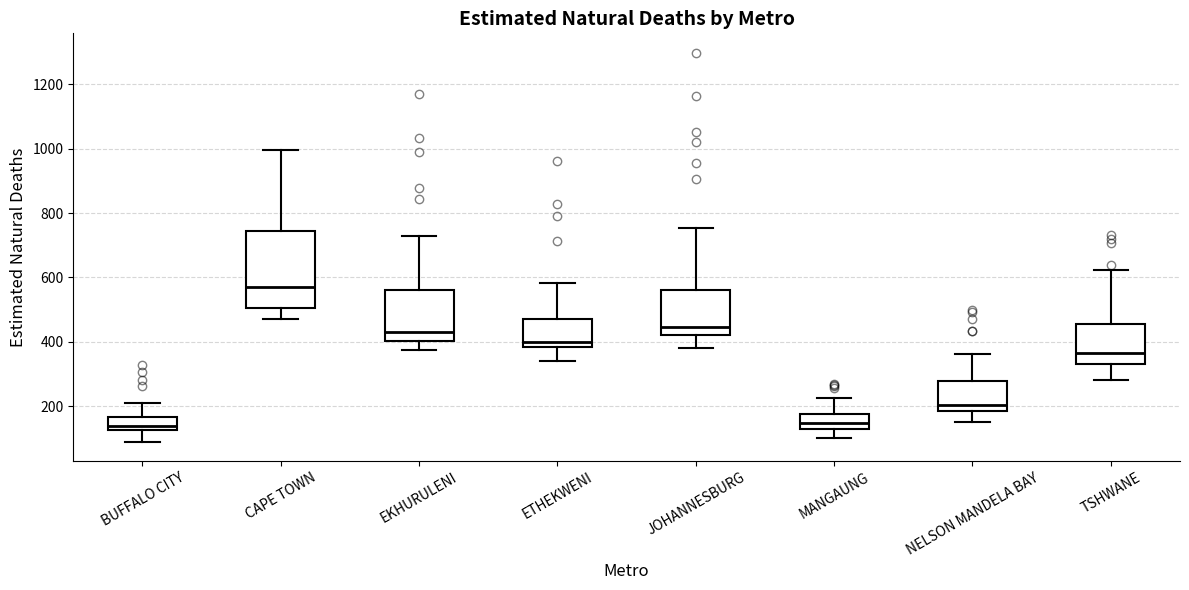

Reading left to right, transcribe this box plot: for each box, give where its median line is, the range the box spans, and where its two whiskers end, as read against the y-axis. The values are not printed on the chart, so give them approximately, as read against the axis.

BUFFALO CITY: median 140, box 120 to 160, whiskers 100 to 220
CAPE TOWN: median 560, box 500 to 740, whiskers 480 to 1000
EKHURULENI: median 420, box 400 to 560, whiskers 380 to 720
ETHEKWENI: median 400, box 380 to 480, whiskers 340 to 580
JOHANNESBURG: median 440, box 420 to 560, whiskers 380 to 760
MANGAUNG: median 140, box 120 to 180, whiskers 100 to 220
NELSON MANDELA BAY: median 200, box 180 to 280, whiskers 160 to 360
TSHWANE: median 360, box 340 to 460, whiskers 280 to 620